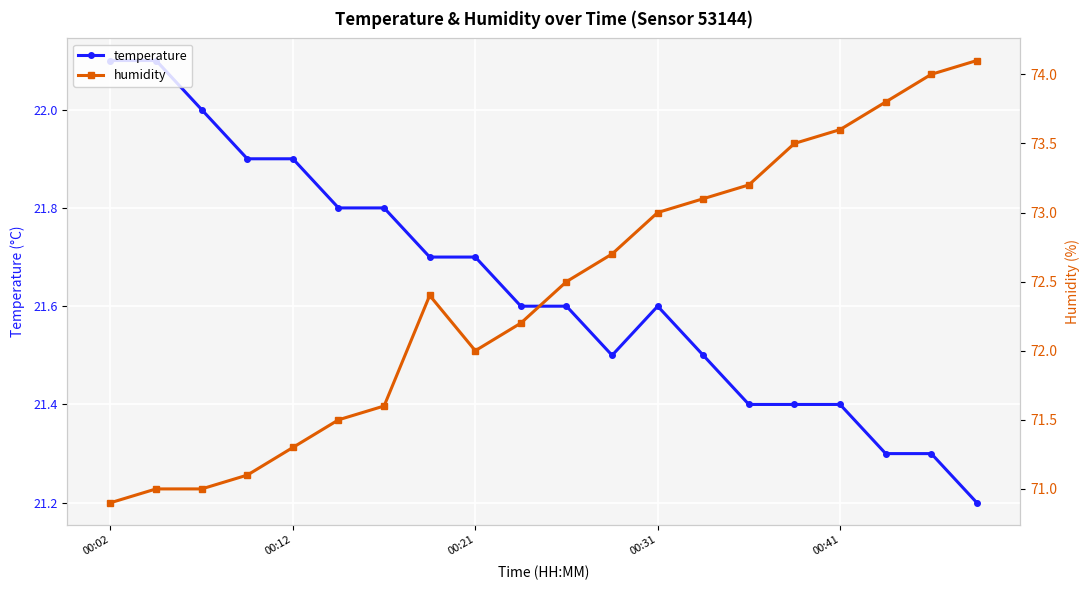

What is the value of the temperature point at the 17th from the left?

21.4